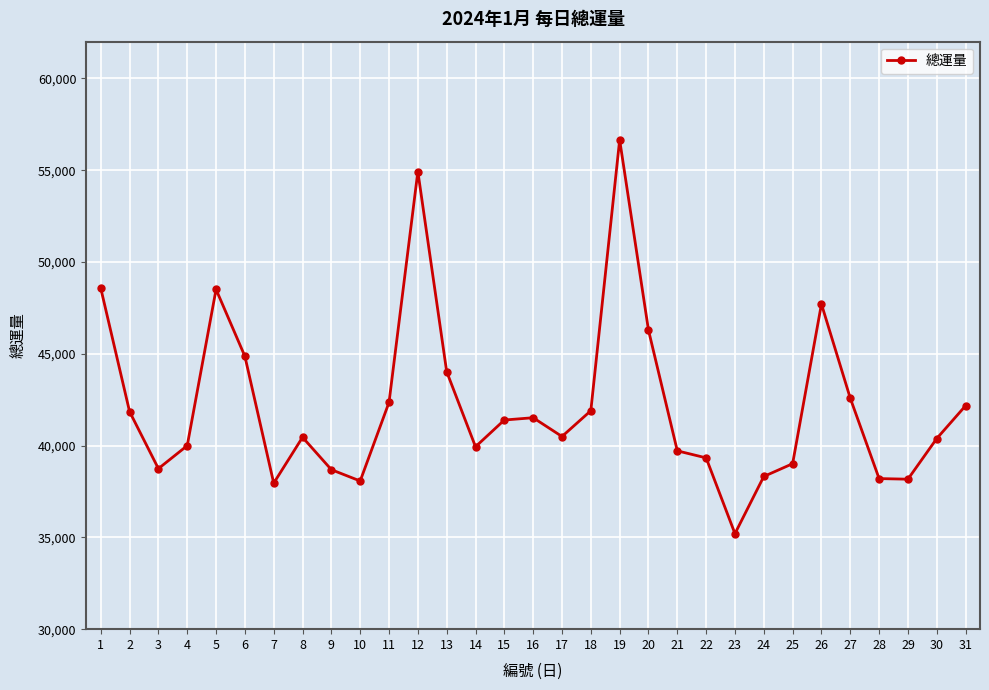

At which category does the chart reach its minimum across all series?

23